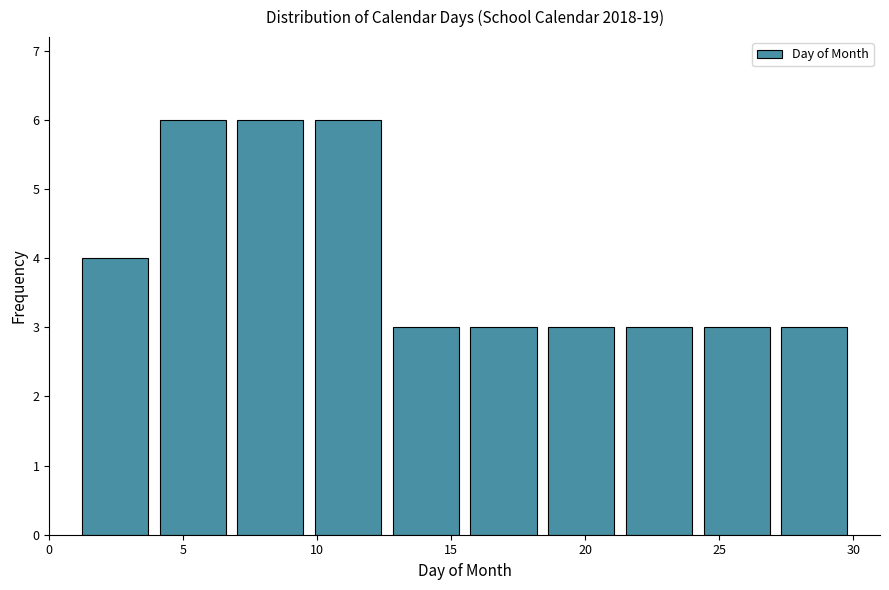

How tall is the bar that spans 15.5 to 18.4 on the x-axis? Neither the bar edges nor the heights are printed on the chart, so give them approximately, as read against the axes.

3